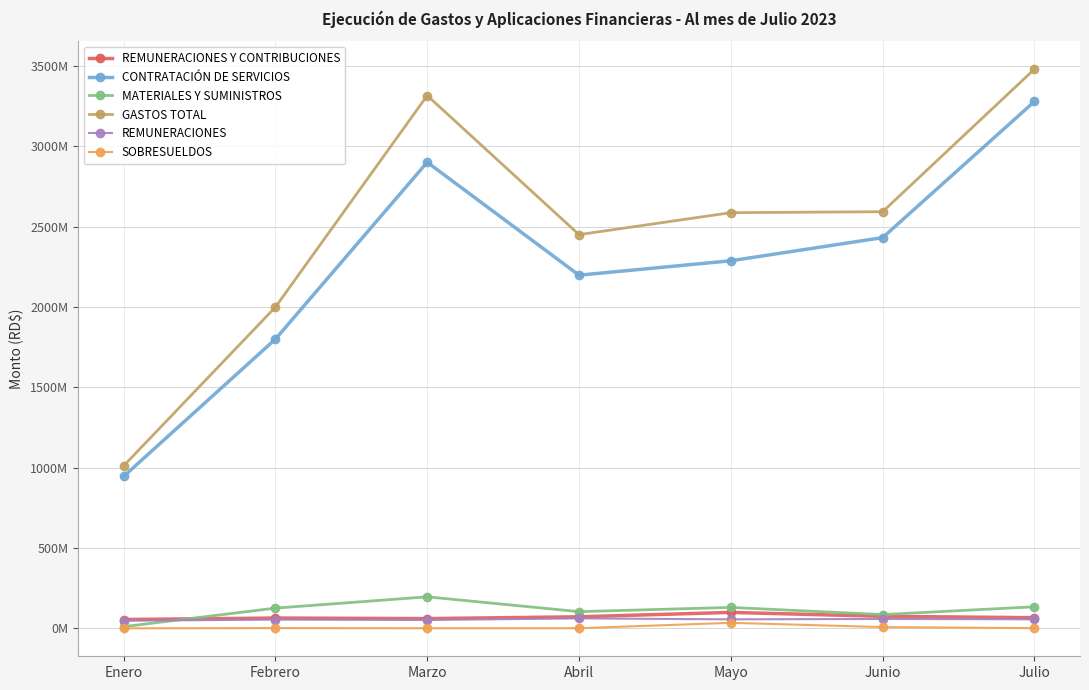

Reading left to right, extract all data points from this chart.

REMUNERACIONES Y CONTRIBUCIONES: 55150407.9	64205660.2	60854264.9	72023702.3	99458228.7	74944080.9	66495283.0
CONTRATACIÓN DE SERVICIOS: 945660992.2	1800769004.5	2901928643.4	2198753552.3	2288508459.1	2432637359.3	3280102869.1
MATERIALES Y SUMINISTROS: 10579194.8	126112777.4	196322908.8	104115789.4	130440615.3	85785916.0	134450332.0
GASTOS TOTAL: 1011551132.2	1999931242.2	3317173406.3	2451212842.5	2587899044.9	2593857790.9	3481559285.8
REMUNERACIONES: 47607479.5	54525804.4	52148407.3	62106256.4	56264206.0	58494416.3	56432752.3
SOBRESUELDOS: 320038.8	1718681.1	789037.4	924686.4	34614860.1	7924118.4	1499889.5